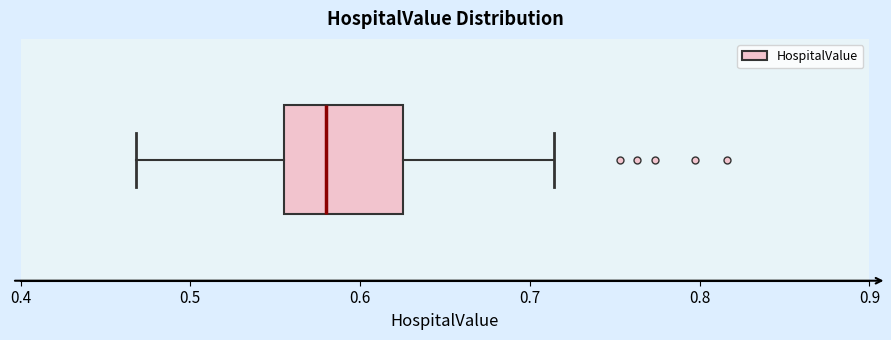

Where does the median line of the box sit on the x-axis? The values are not printed on the chart, so give them approximately, as read against the axis.

0.58